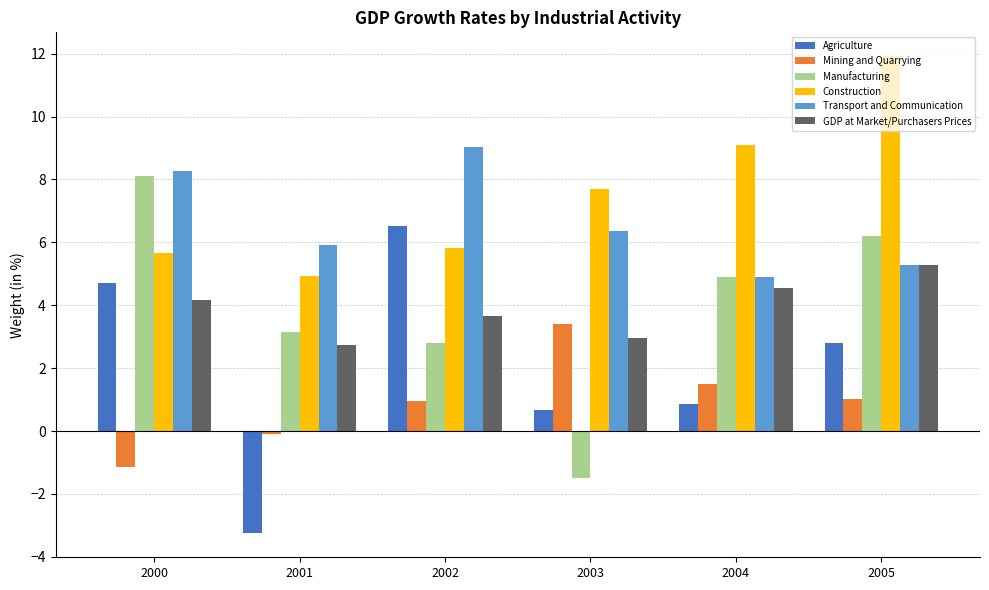

Reading left to right, transcribe all the data shown in this chart.

Agriculture: 4.7	-3.3	6.5	0.7	0.9	2.8
Mining and Quarrying: -1.1	-0.1	1.0	3.4	1.5	1.0
Manufacturing: 8.1	3.2	2.8	-1.5	4.9	6.2
Construction: 5.6	4.9	5.8	7.7	9.1	11.9
Transport and Communication: 8.3	5.9	9.0	6.3	4.9	5.3
GDP at Market/Purchasers Prices: 4.2	2.7	3.7	2.9	4.6	5.3